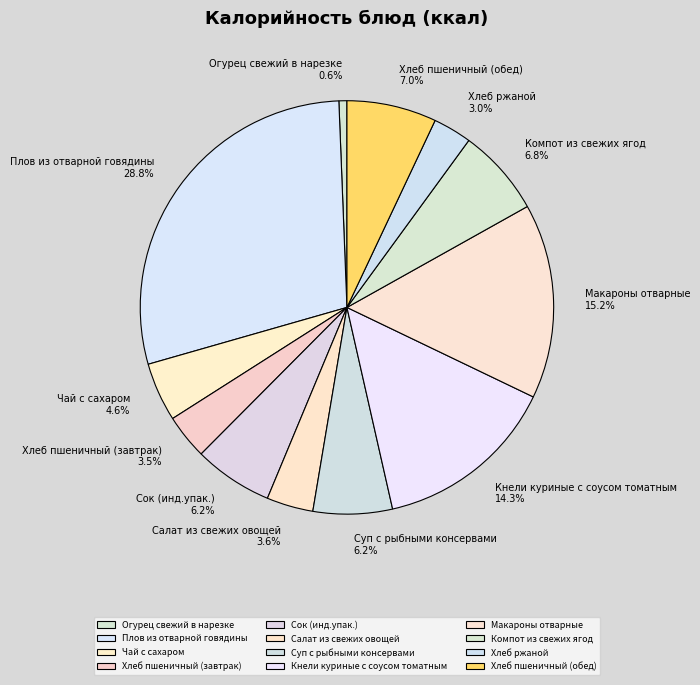

Which has a higher value, Макароны отварные or Огурец свежий в нарезке?

Макароны отварные